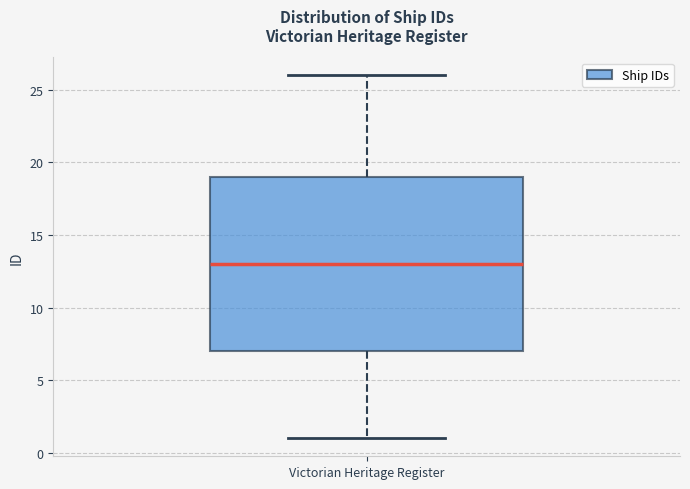

Read this box plot against the y-axis: the position of the median line, the range covered by the box, and the ends of both whiskers. The values are not printed on the chart, so give them approximately, as read against the axis.

median 13, box 7 to 19, whiskers 1 to 26